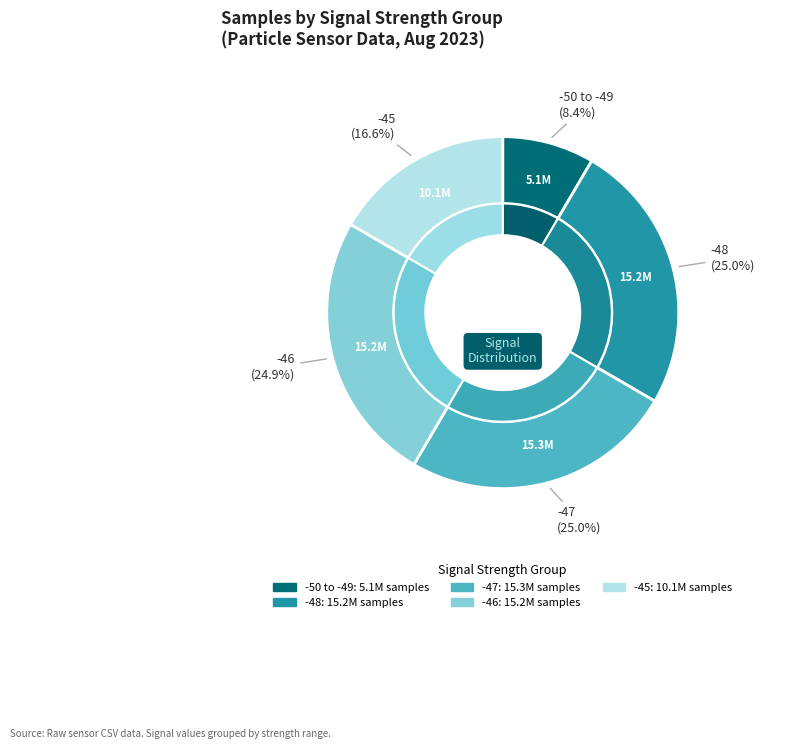

Count the number of slices in the pie.

10